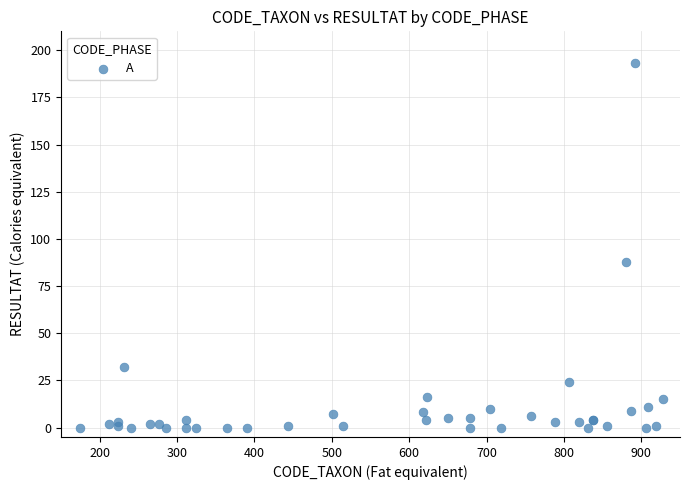

What Y value in the scatter plot is closest to 96?

88